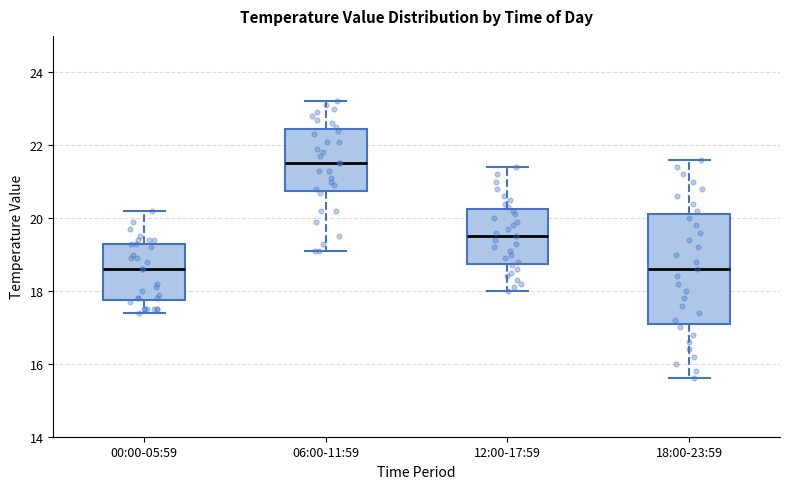

Which box's median line is the highest?

06:00-11:59